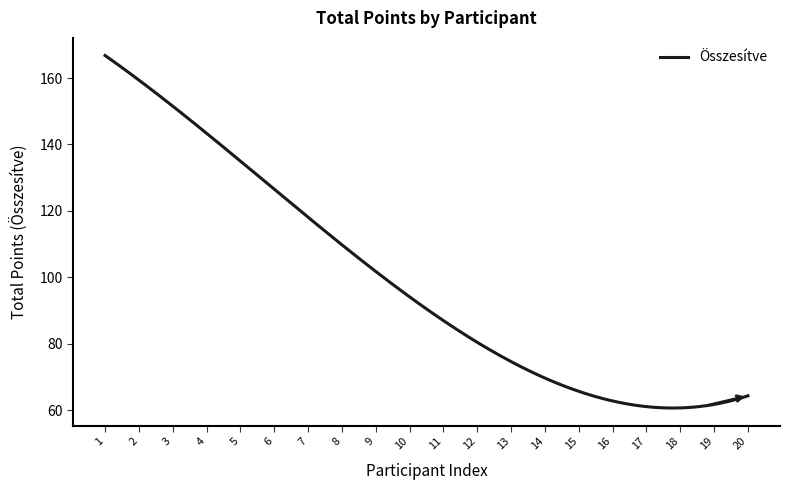

What is the greatest value displayed?

166.8